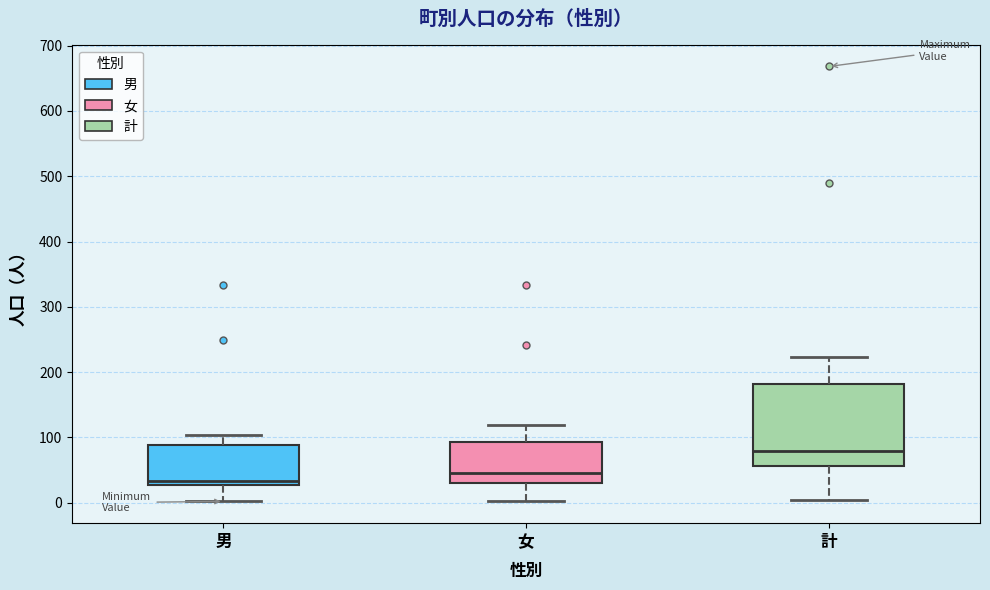

Reading left to right, transcribe this box plot: for each box, give where its median line is, the range the box spans, and where its two whiskers end, as read against the y-axis. The values are not printed on the chart, so give them approximately, as read against the axis.

男: median 30 (just above the box's lower edge), box 30 to 90, whiskers 0 to 100
女: median 50, box 30 to 90, whiskers 0 to 120
計: median 80, box 60 to 180, whiskers 0 to 220